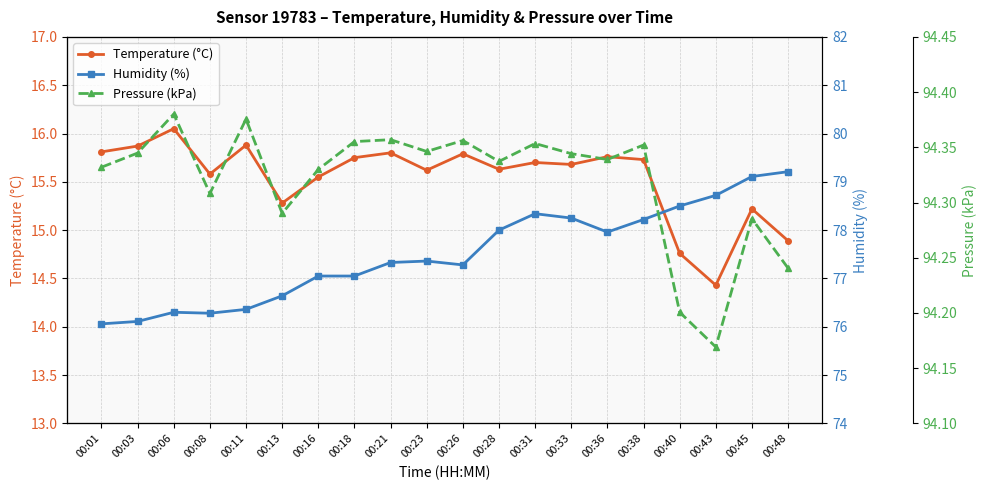

Where is the first local maximum for Humidity (%)?

00:06